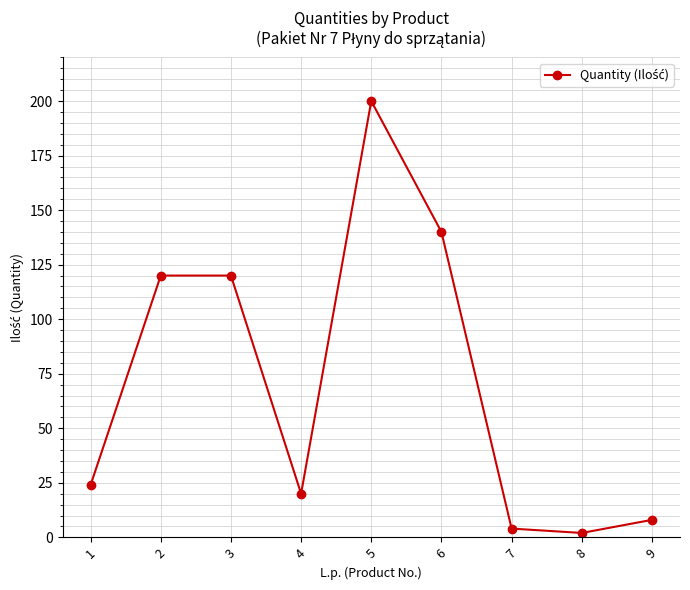

What is the sum of the values at 5 and 8?

202